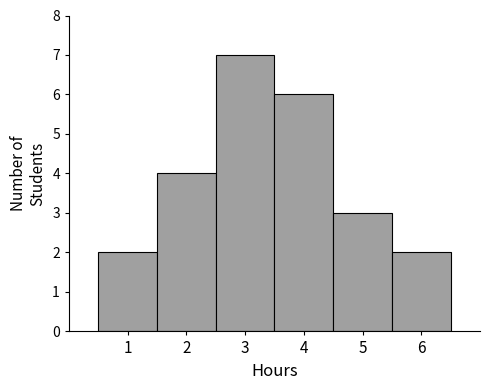

Reading left to right, list all the values displayed in this chart.

1=2	2=4	3=7	4=6	5=3	6=2